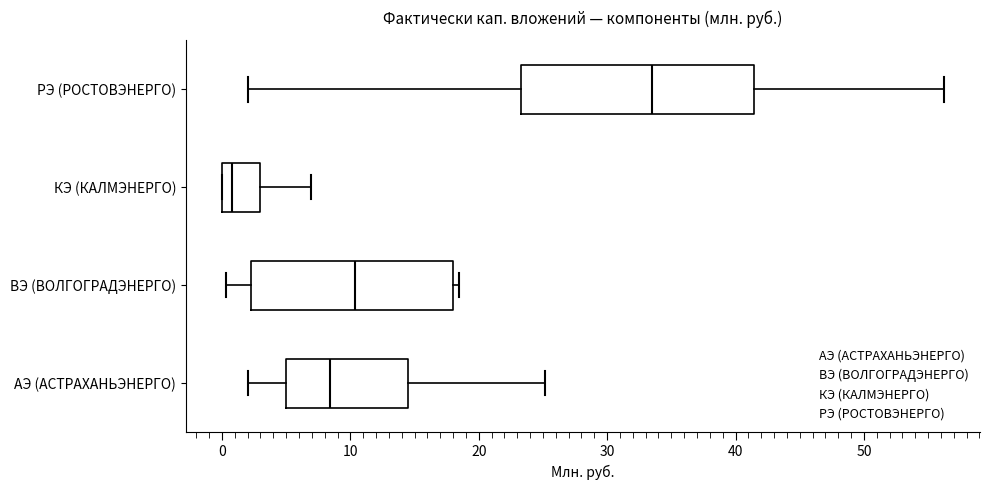

Which box has the furthest to the right median line?

РЭ (РОСТОВЭНЕРГО)